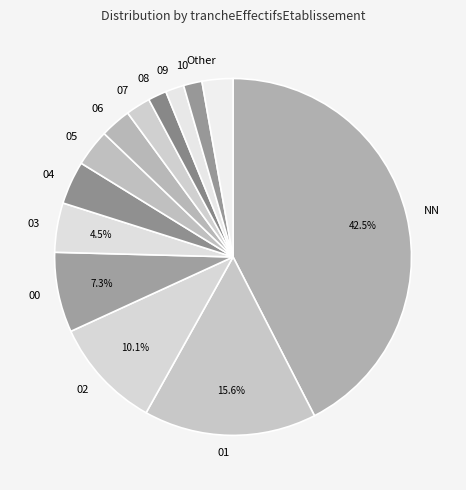

Between NN and 10, which is larger?

NN